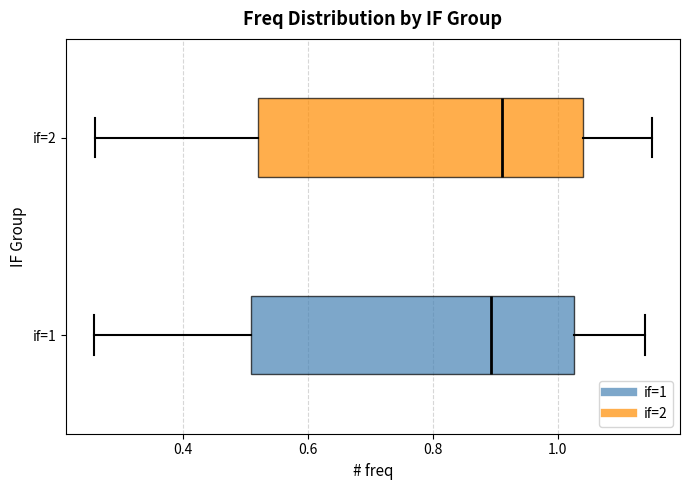

Where does the right whisker of the box for if=1 end on the x-axis? The values are not printed on the chart, so give them approximately, as read against the axis.

1.14